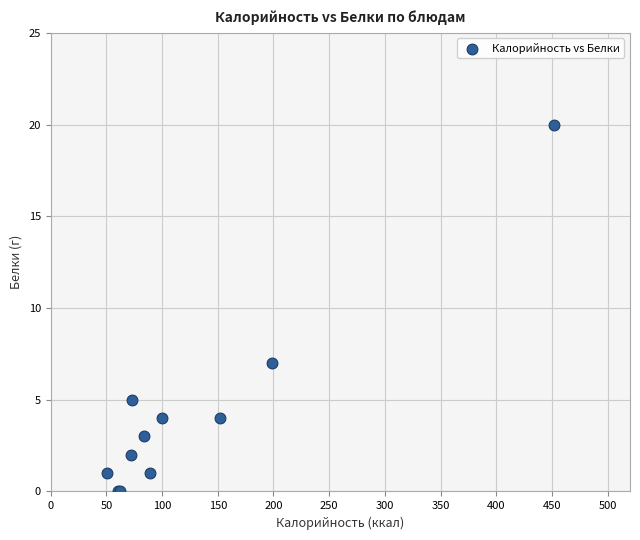

What Y value in the scatter plot is closest to 10?

7